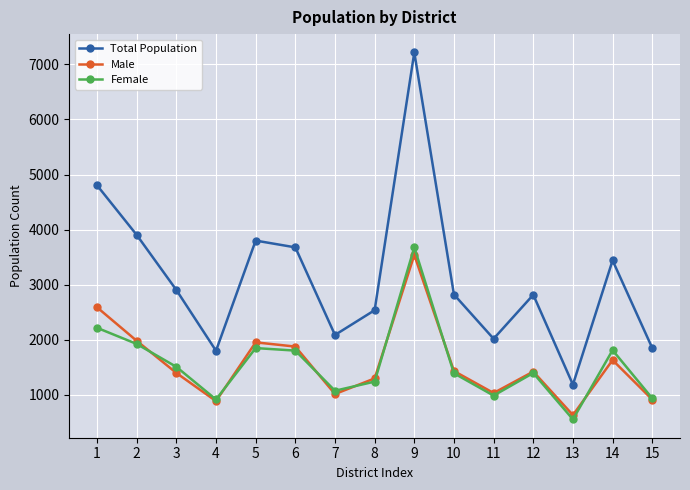

At which label does Total Population reach its minimum?

13